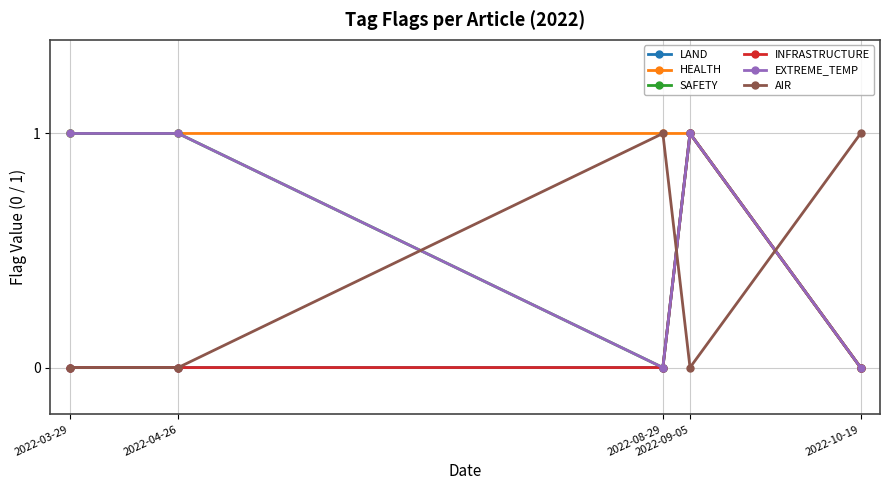

Is this an area chart (filled region under the line)?

No